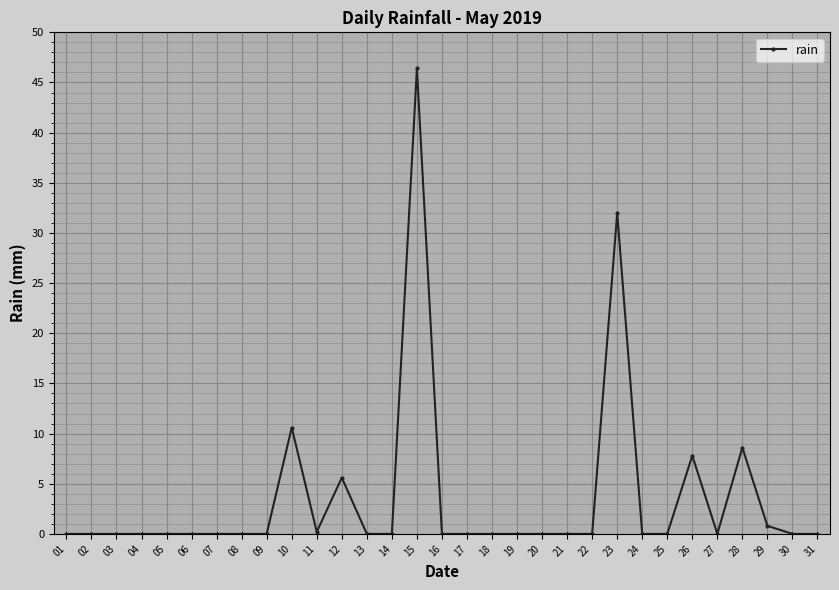

What is the sum of all values?

112.0